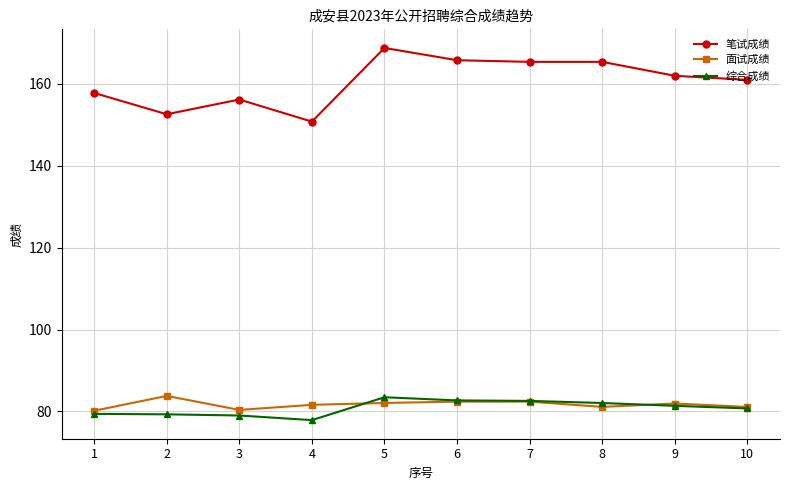

What are all the series names shown in the legend?

笔试成绩, 面试成绩, 综合成绩